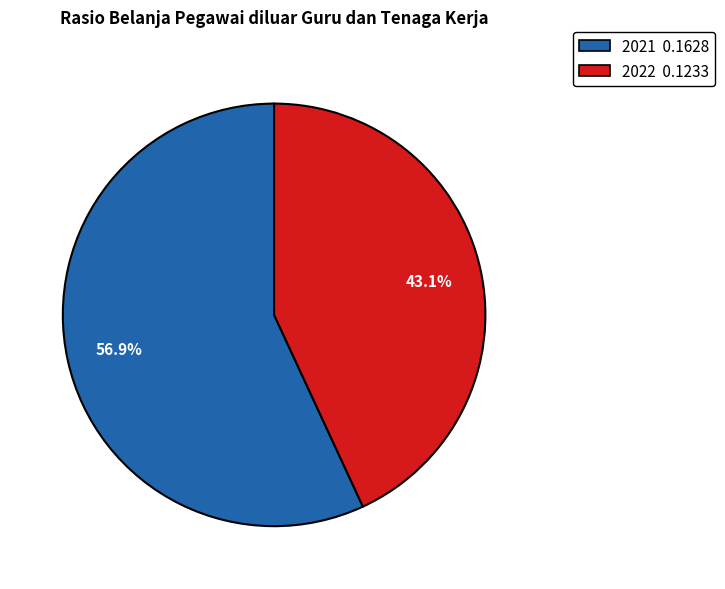

Rank the categories by value from lowest to highest.

2022, 2021